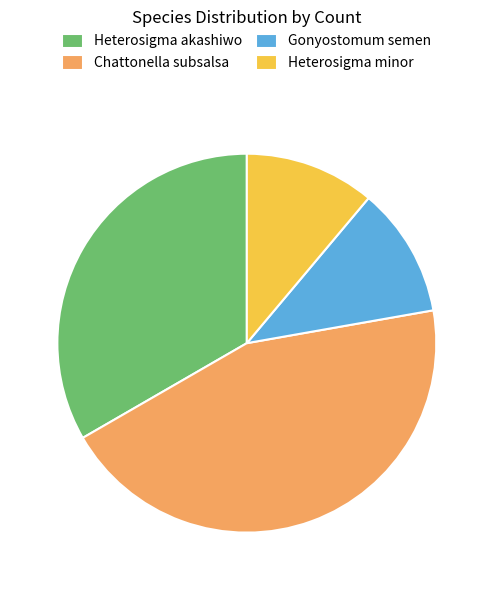

Is there any slice that represents more than half of the pie?

No